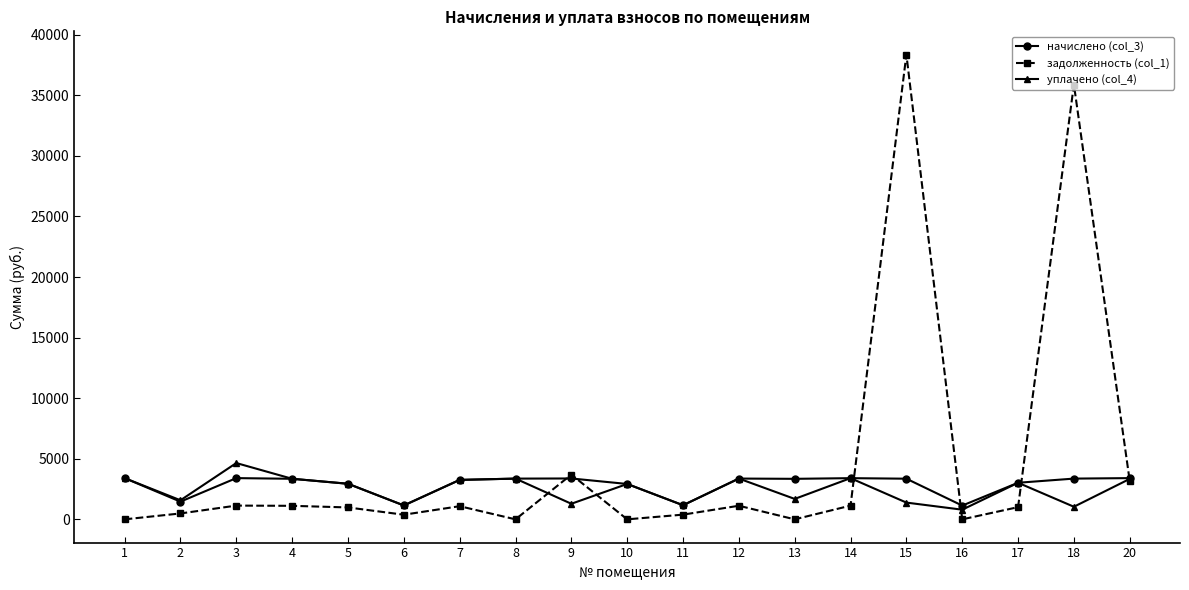

The value of начислено (col_3) at 7 is 3255.6. True or false?

True